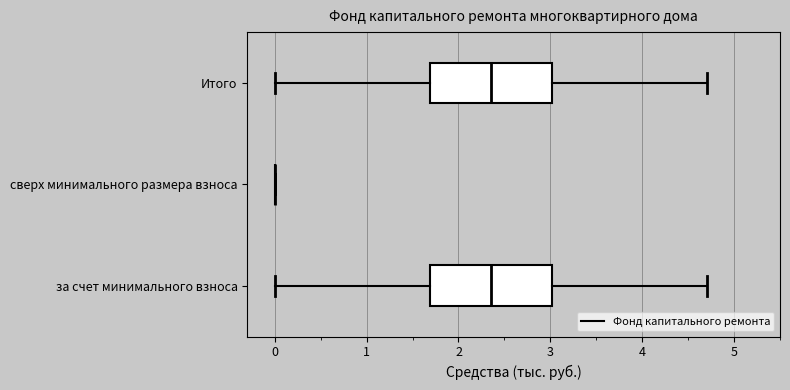

Reading bottom to top, transcribe this box plot: for each box, give where its median line is, the range the box spans, and where its two whiskers end, as read against the x-axis. The values are not printed on the chart, so give them approximately, as read against the axis.

за счет минимального взноса: median 2.4, box 1.7 to 3.0, whiskers 0.0 to 4.7
сверх минимального размера взноса: box collapsed to a line at 0.0, whiskers 0.0 to 0.0
Итого: median 2.4, box 1.7 to 3.0, whiskers 0.0 to 4.7